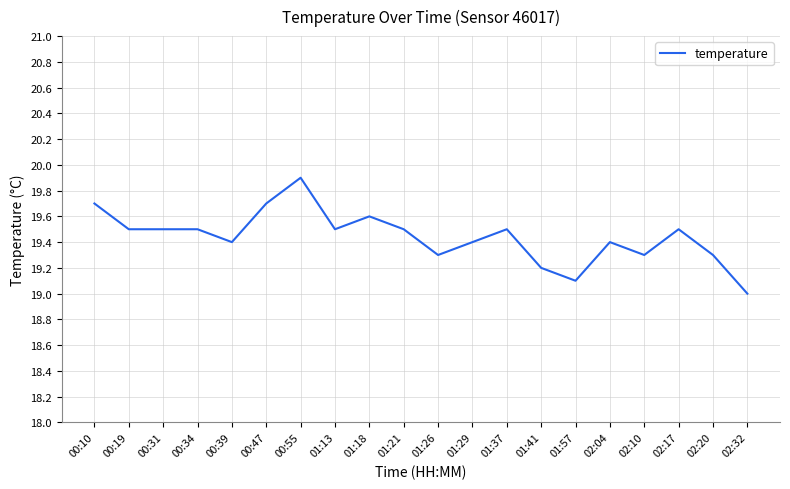

What is the difference between the values at 02:20 and 00:55?

0.6